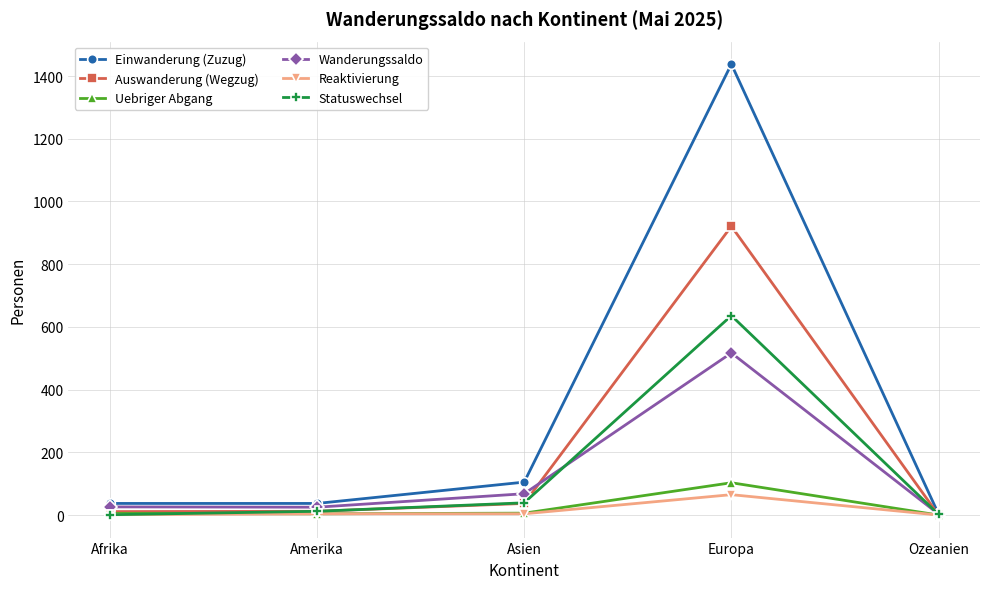

True or false: Einwanderung (Zuzug) has more than 0 interior local peaks.

True